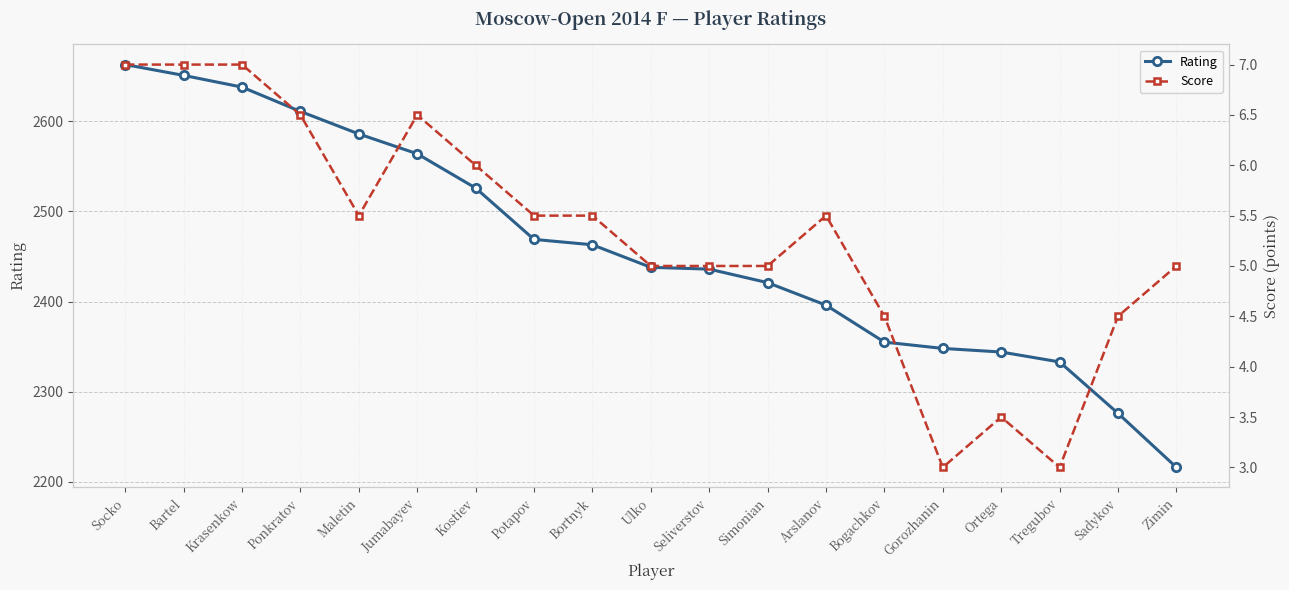

True or false: Rating and Score intersect in this chart.

False